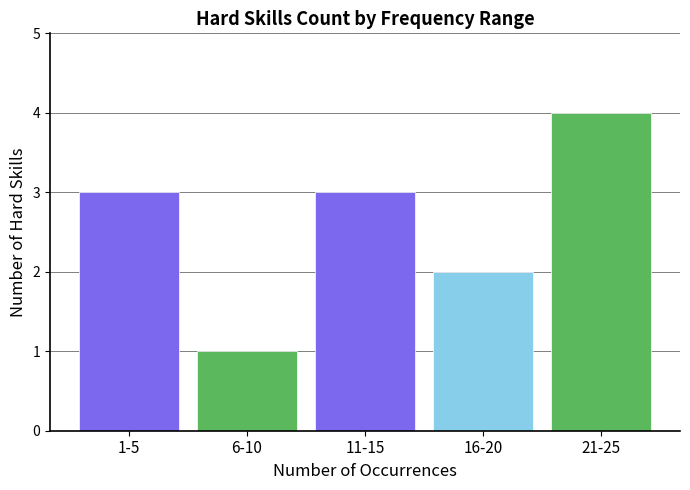

Reading left to right, extract all data points from this chart.

3	1	3	2	4